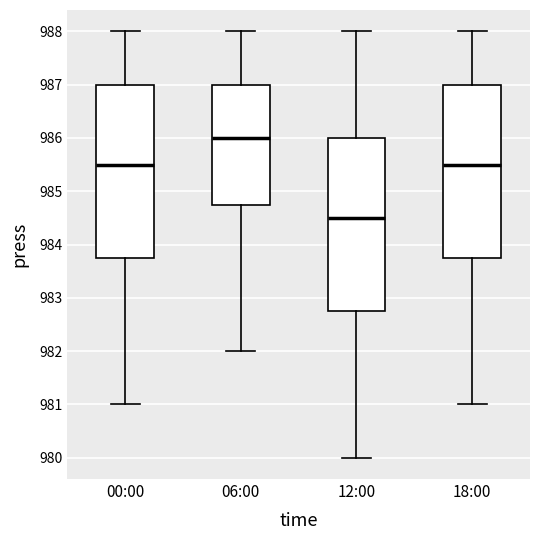

Reading left to right, transcribe this box plot: for each box, give where its median line is, the range the box spans, and where its two whiskers end, as read against the y-axis. The values are not printed on the chart, so give them approximately, as read against the axis.

00:00: median 985.5, box 983.8 to 987.0, whiskers 981.0 to 988.0
06:00: median 986.0, box 984.8 to 987.0, whiskers 982.0 to 988.0
12:00: median 984.5, box 982.8 to 986.0, whiskers 980.0 to 988.0
18:00: median 985.5, box 983.8 to 987.0, whiskers 981.0 to 988.0